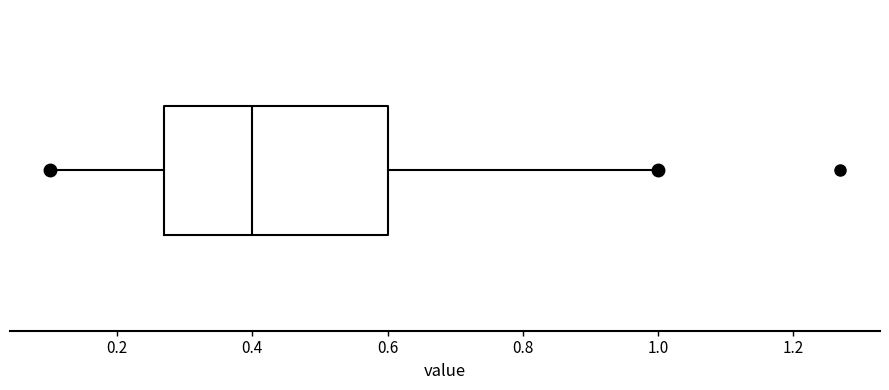

Read this box plot against the x-axis: the position of the median line, the range covered by the box, and the ends of both whiskers. The values are not printed on the chart, so give them approximately, as read against the axis.

median 0.40, box 0.28 to 0.60, whiskers 0.10 to 1.00